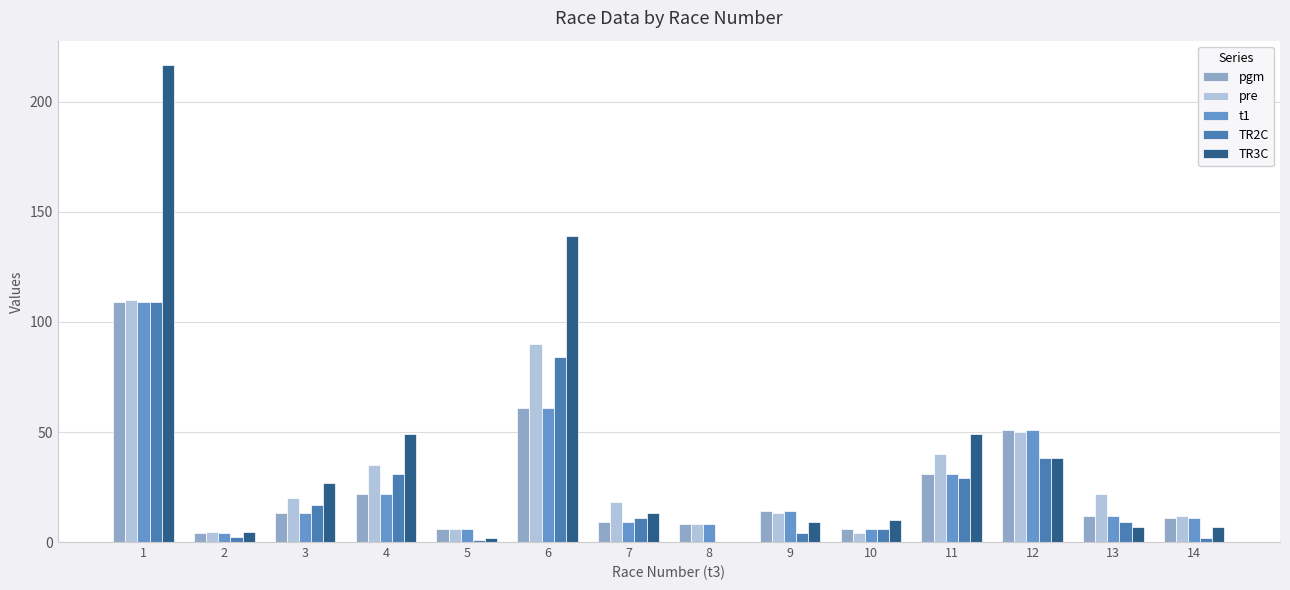

Is it true that t1 equals 12.0 at 13?

True